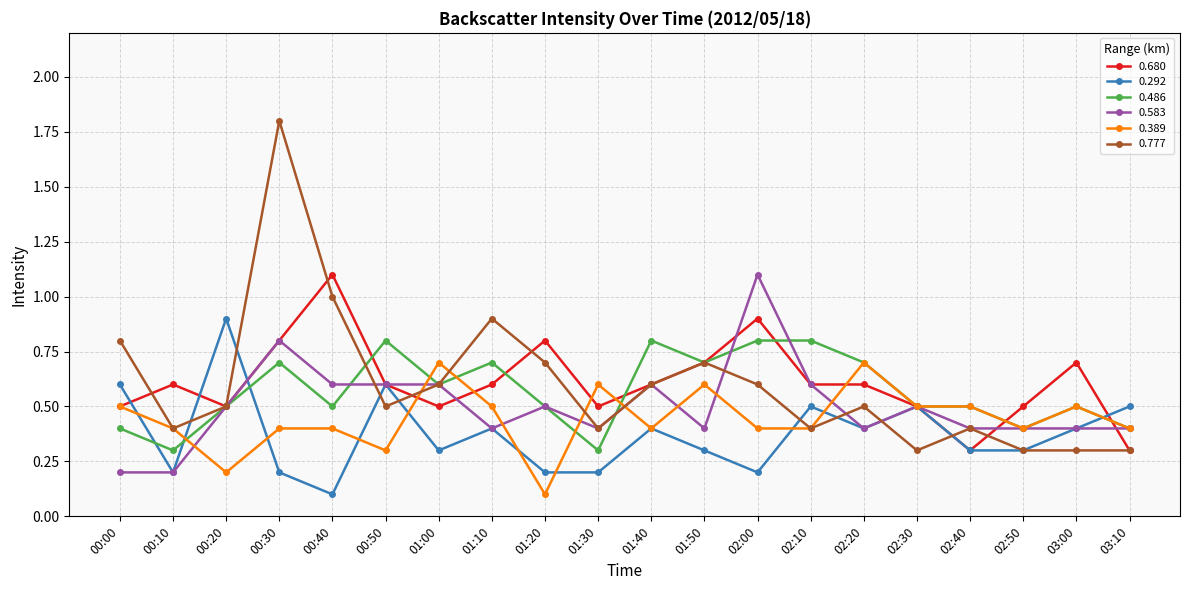

What is the label of the 6th point from the right?

02:20